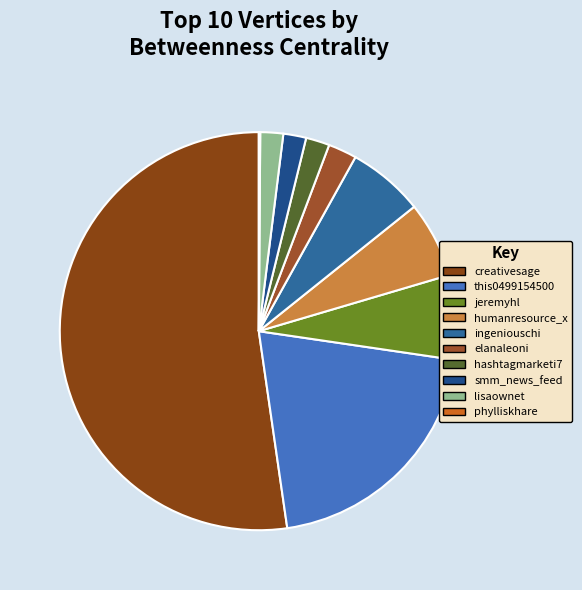

What is the smallest slice in the pie chart?

phylliskhare